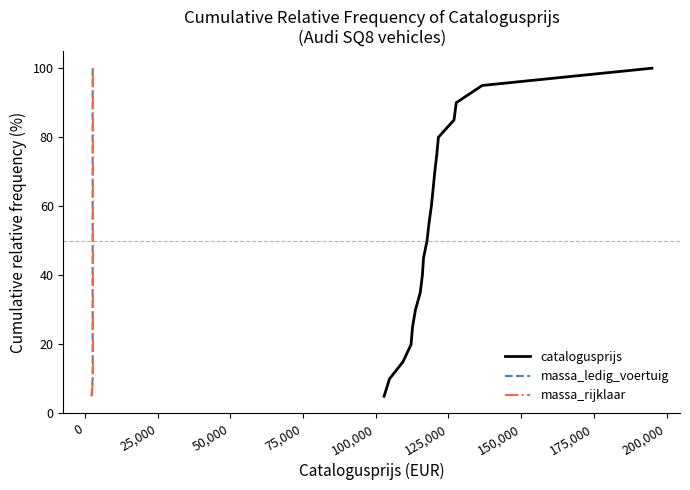

What is the minimum value for catalogusprijs?

5.0